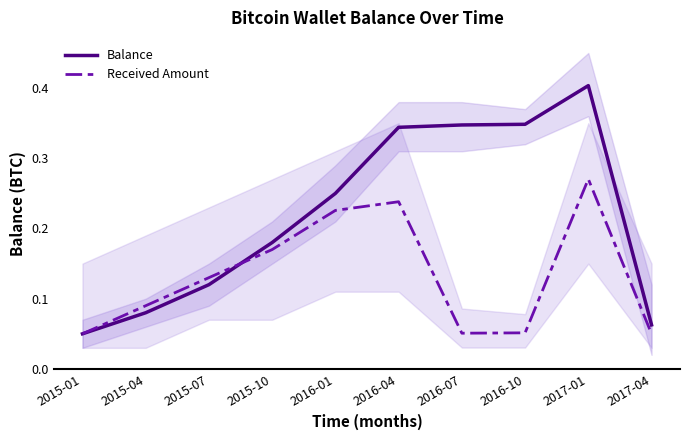

Rank the series by their maximum value, from lowest to highest.

Received Amount, Balance